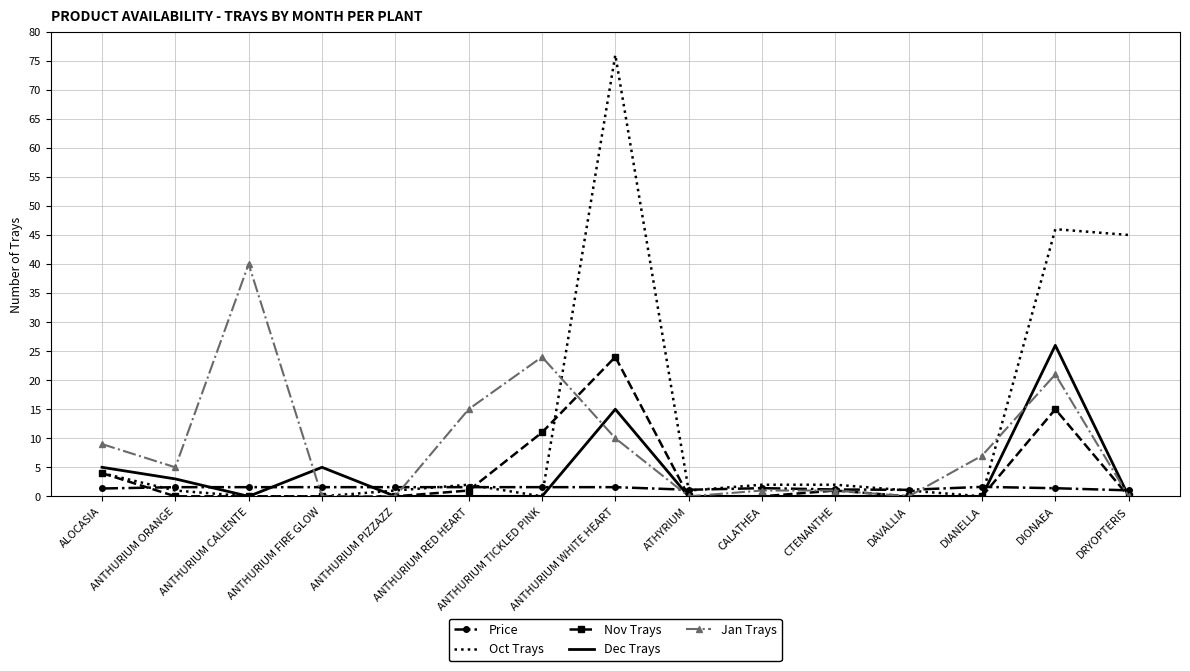

What is the highest value of the Oct Trays series?

76.0